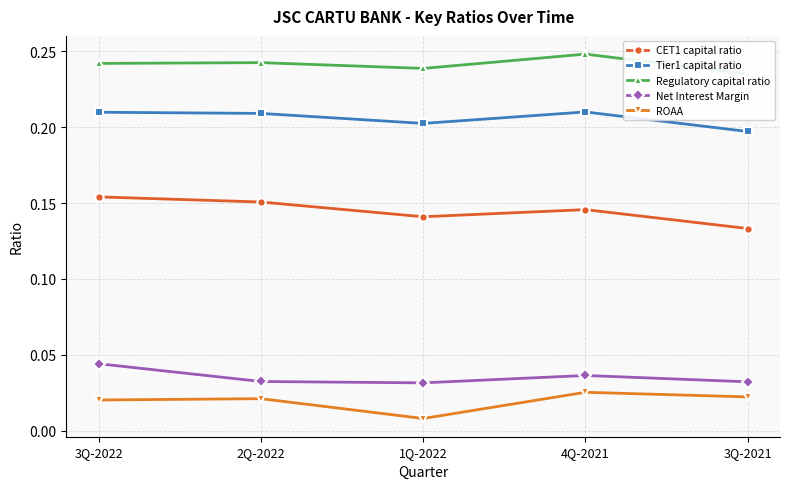

Is the value of CET1 capital ratio at 3Q-2022 greater than the value of Tier1 capital ratio at 1Q-2022?

No